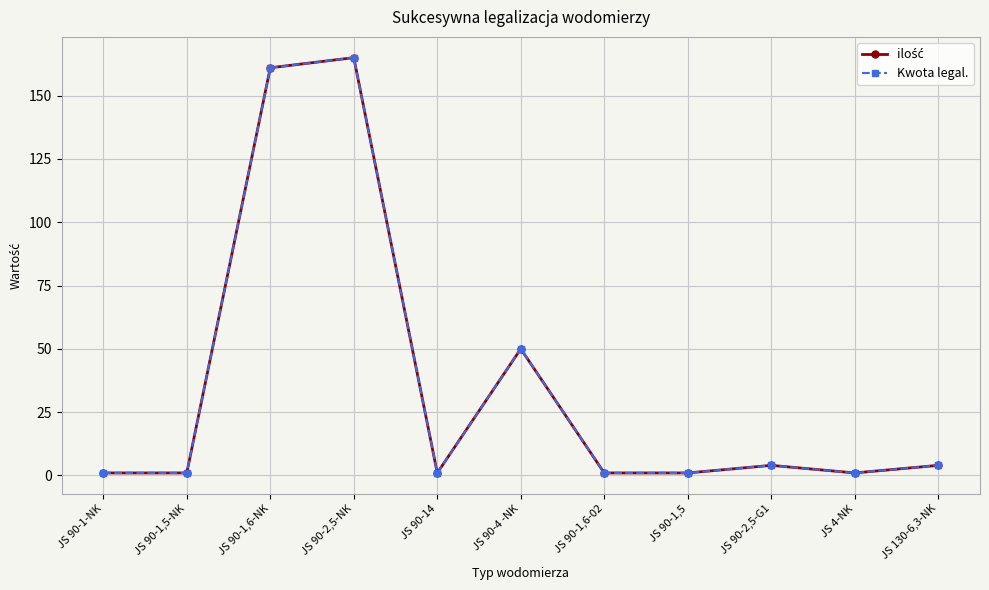

Which category has the highest value across all series?

JS 90-2,5-NK